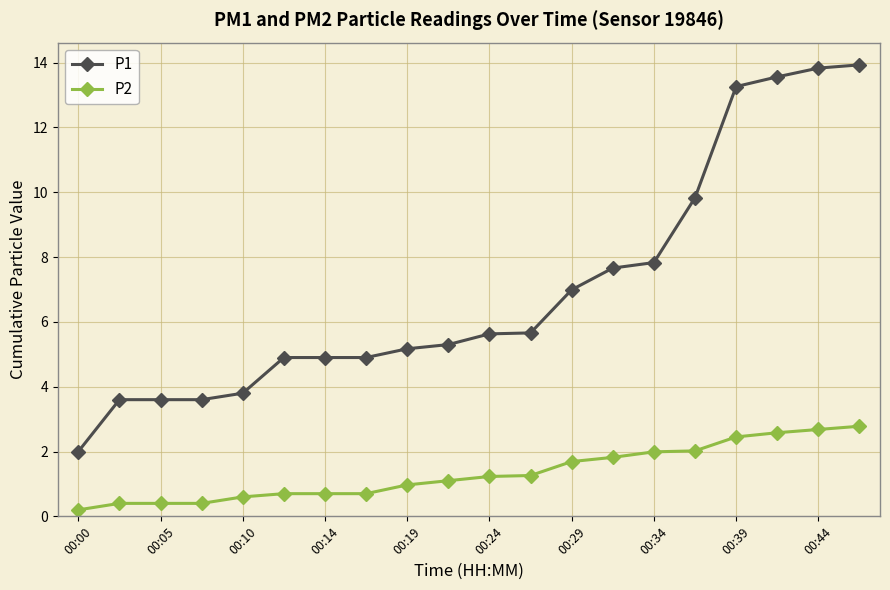

What are all the series names shown in the legend?

P1, P2